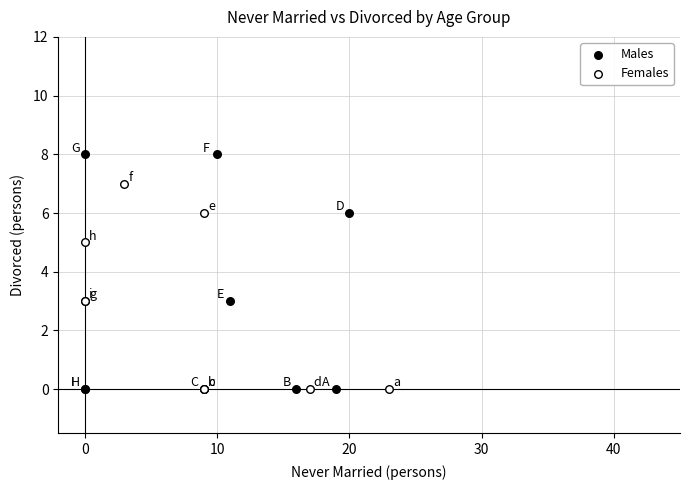

Which series contains the highest Y value?

Males